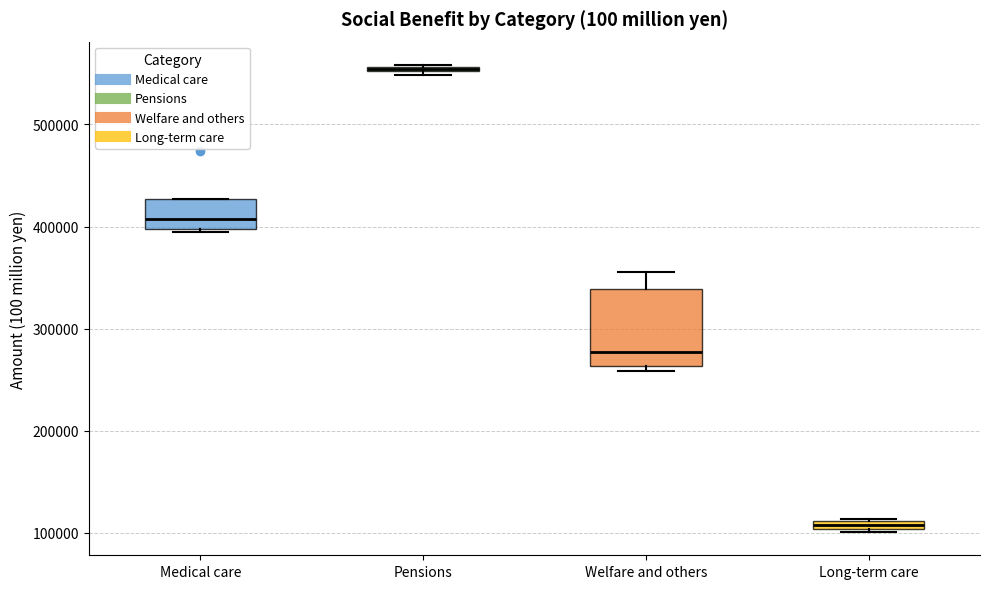

Where is the upper edge of the box for Pensions on the y-axis? The values are not printed on the chart, so give them approximately, as read against the axis.

560000